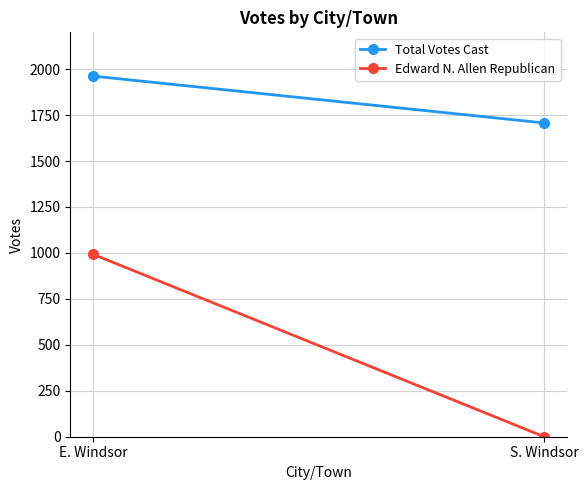

What position from the left is S. Windsor?

2